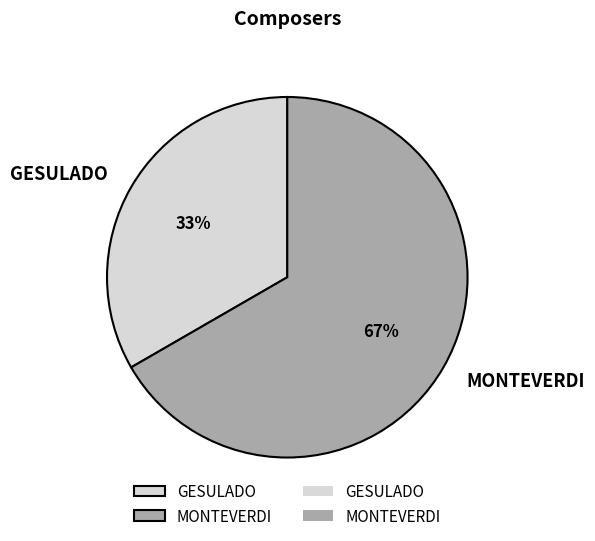

What percentage is the MONTEVERDI slice, to the nearest percent?

67%